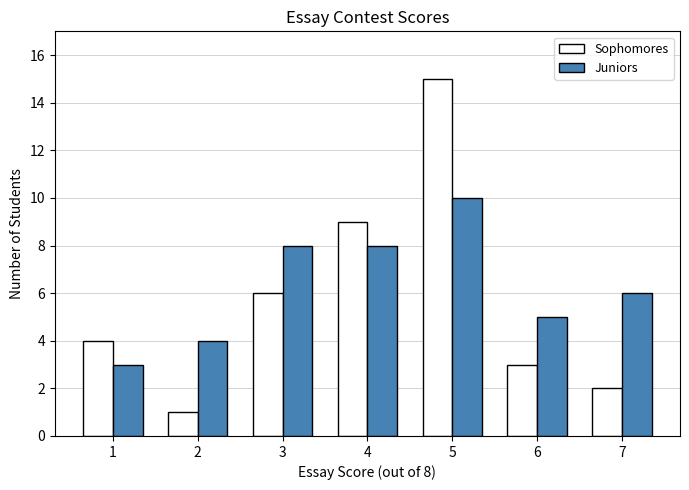

Reading left to right, what are all the values shown in this chart?

Sophomores: 1=4	2=1	3=6	4=9	5=15	6=3	7=2
Juniors: 1=3	2=4	3=8	4=8	5=10	6=5	7=6